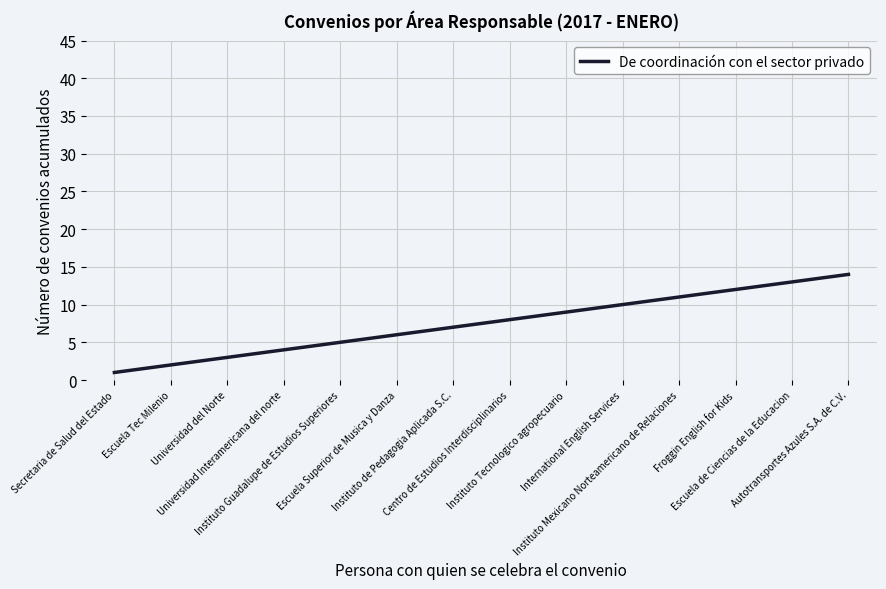

Rank the categories by value from lowest to highest.

Secretaria de Salud del Estado, Escuela Tec Milenio, Universidad del Norte, Universidad Interamericana del norte, Instituto Guadalupe de Estudios Superiores, Escuela Superior de Musica y Danza, Instituto de Pedagogia Aplicada S.C., Centro de Estudios Interdisciplinarios, Instituto Tecnologico agropecuario, International English Services, Instituto Mexicano Norteamericano de Relaciones, Froggin English for Kids, Escuela de Ciencias de la Educacion, Autotransportes Azules S.A. de C.V.